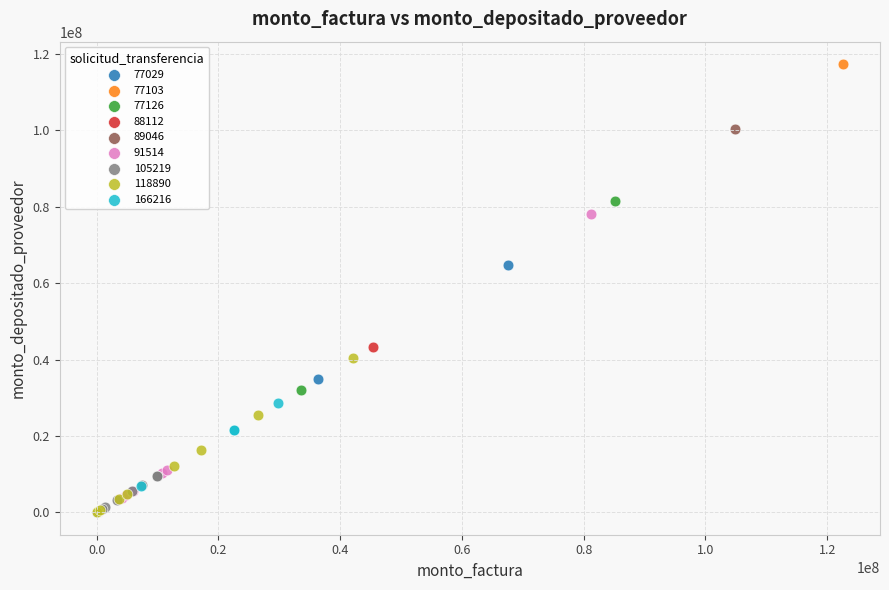

What are all the series names shown in the legend?

77029, 77103, 77126, 88112, 89046, 91514, 105219, 118890, 166216